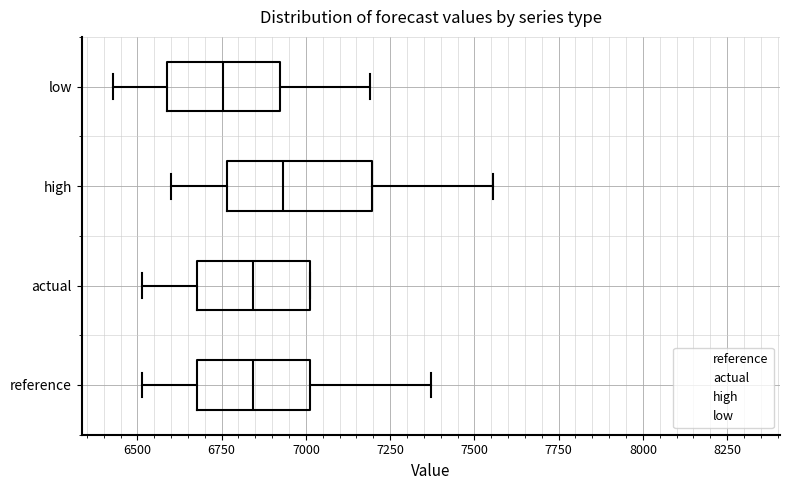

Which box has the furthest to the left median line?

low